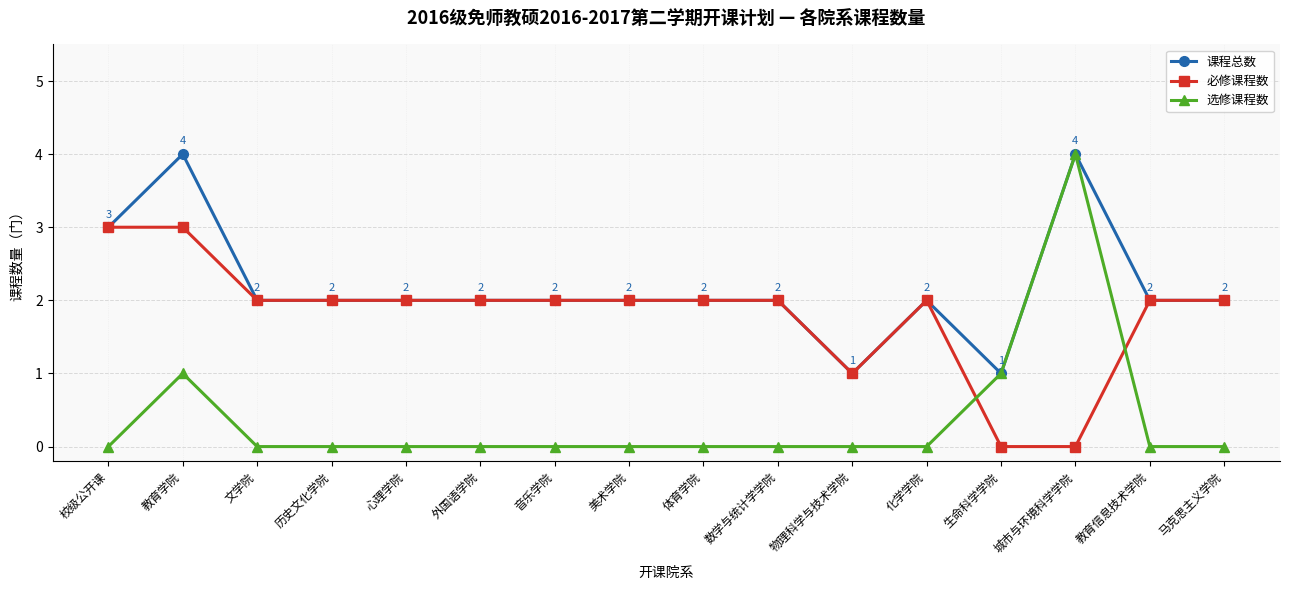

What is the label of the 5th point from the left?

心理学院